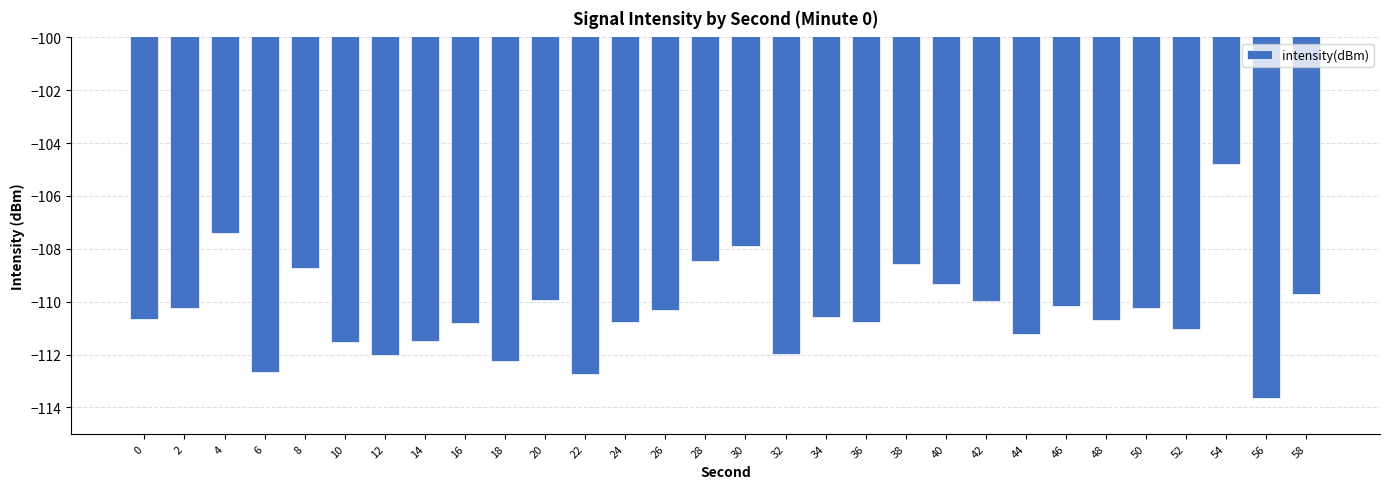

What is the value of the 18th bar from the left?

-110.6